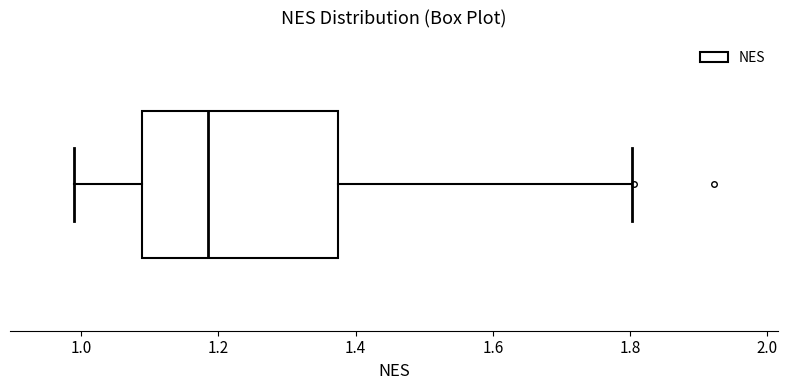

Read this box plot against the x-axis: the position of the median line, the range covered by the box, and the ends of both whiskers. The values are not printed on the chart, so give them approximately, as read against the axis.

median 1.18, box 1.08 to 1.38, whiskers 0.98 to 1.80